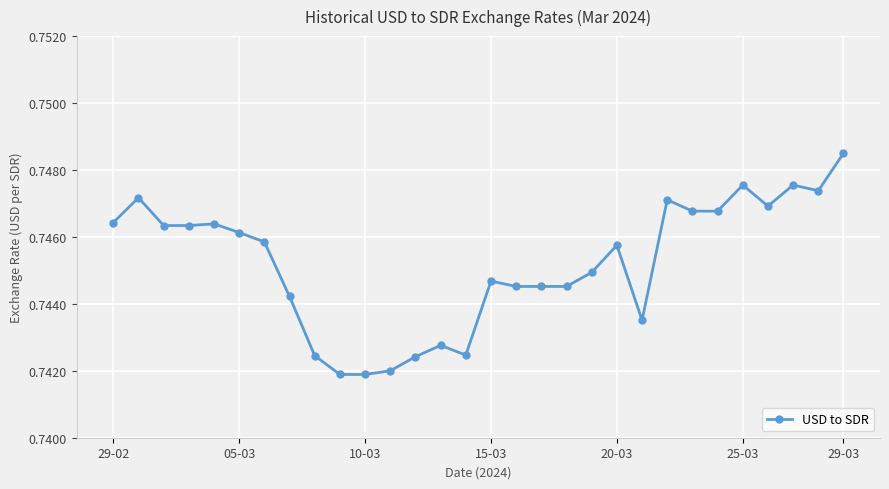

True or false: there are more than 1 points higher than both neighbors.

True